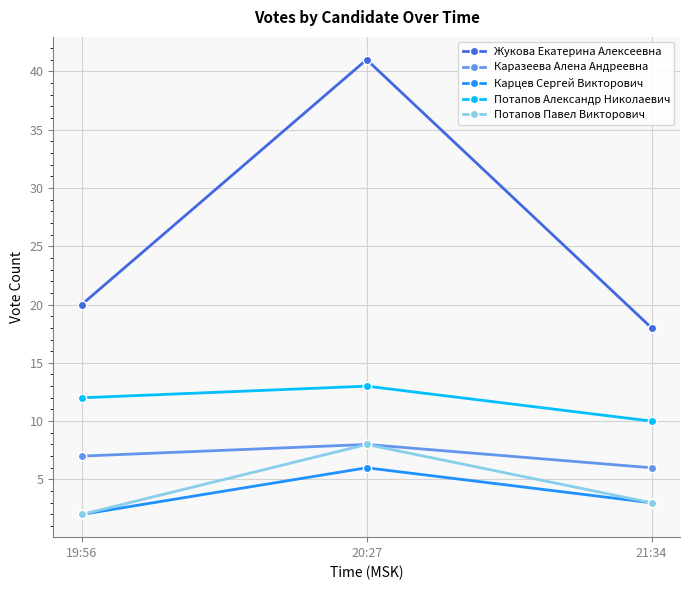

Which category has the lowest value across all series?

19:56